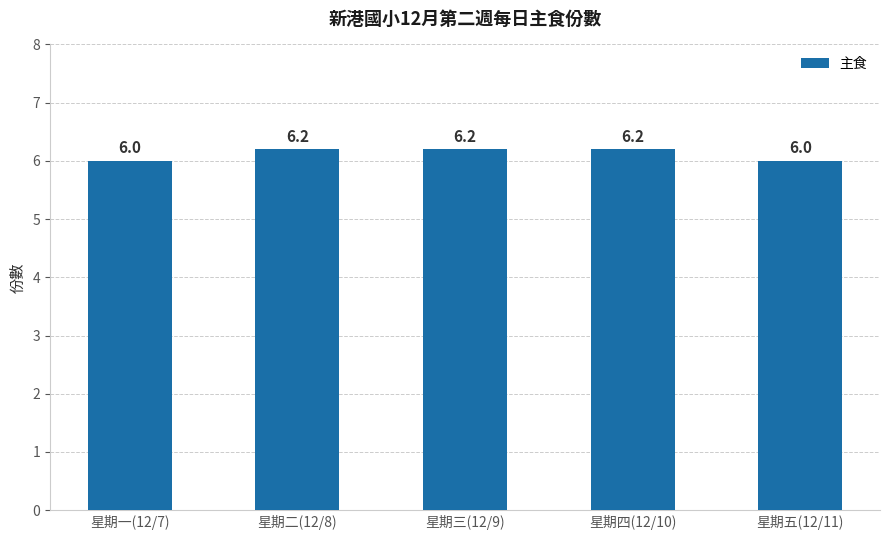

What is the label of the 1st bar from the right?

星期五(12/11)